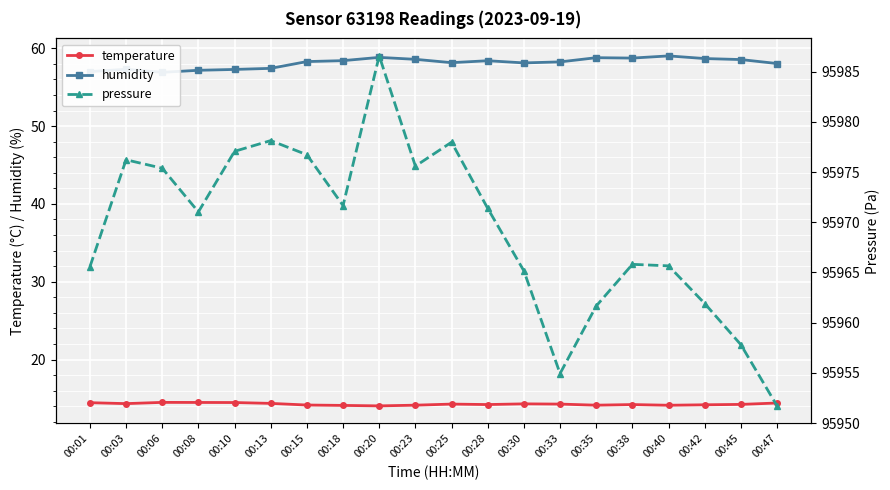

True or false: temperature has more than 1 points higher than both neighbors.

True